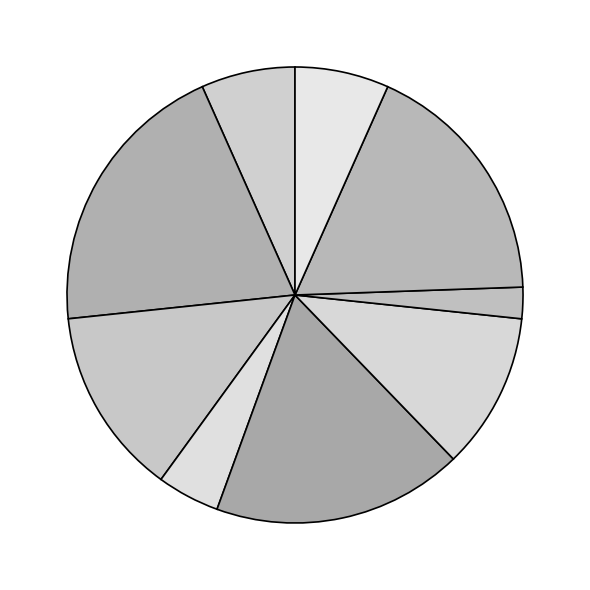

Is there any slice that represents more than half of the pie?

No